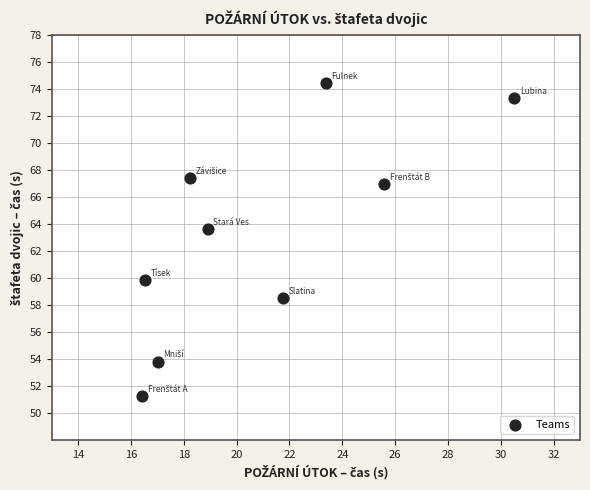

What Y value in the scatter plot is closest to 62?

63.6